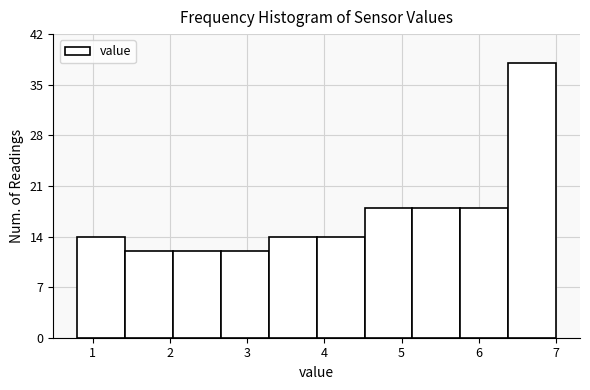

Over which range of the x-axis is the bar tallest?

6.38 to 7.00